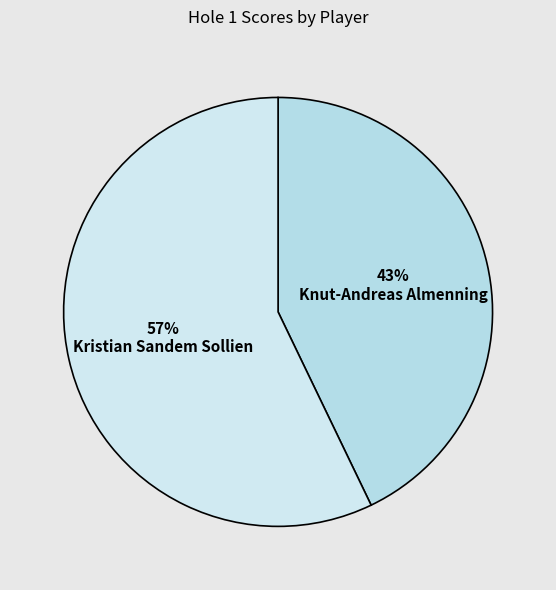

Which slice is the largest?

Kristian Sandem Sollien